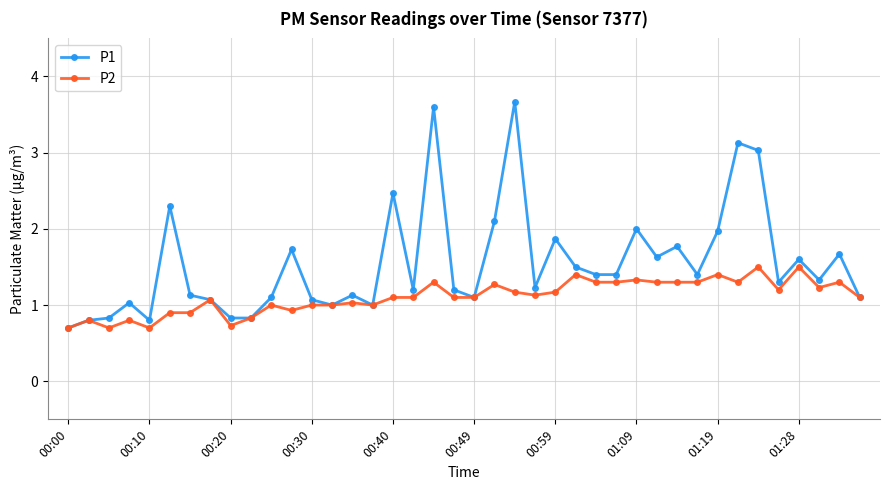

Which series has the widest spread of values?

P1